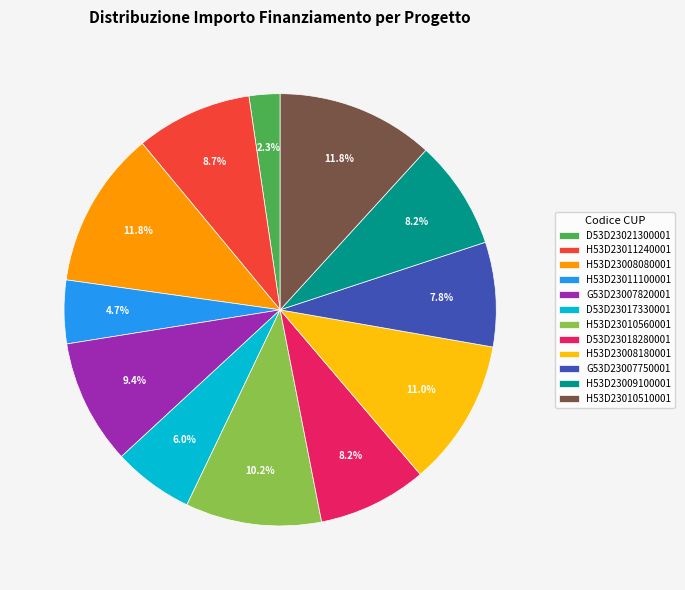

To the nearest percent, what is the difference between the largest and smallest slice percentages?

9%